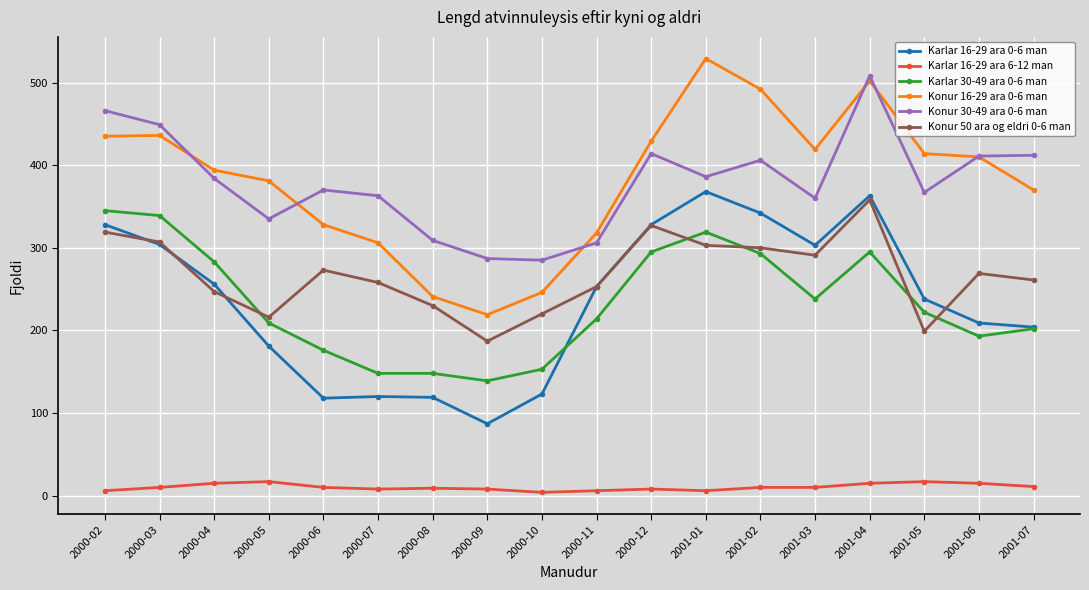

Is the value of Konur 50 ara og eldri 0-6 man at 2000-11 greater than the value of Karlar 16-29 ara 0-6 man at 2000-09?

Yes